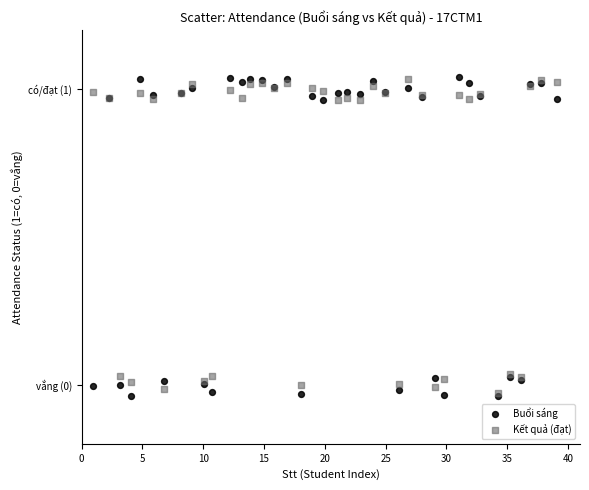

What are all the series names shown in the legend?

Buổi sáng, Kết quả (đạt)